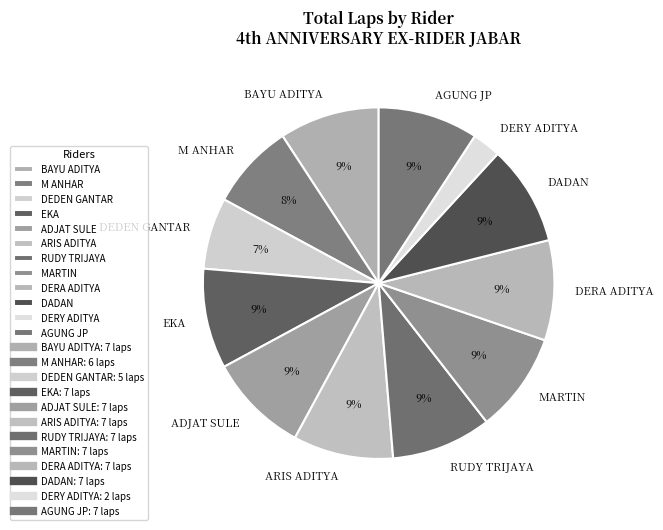

Count the number of slices in the pie.

12